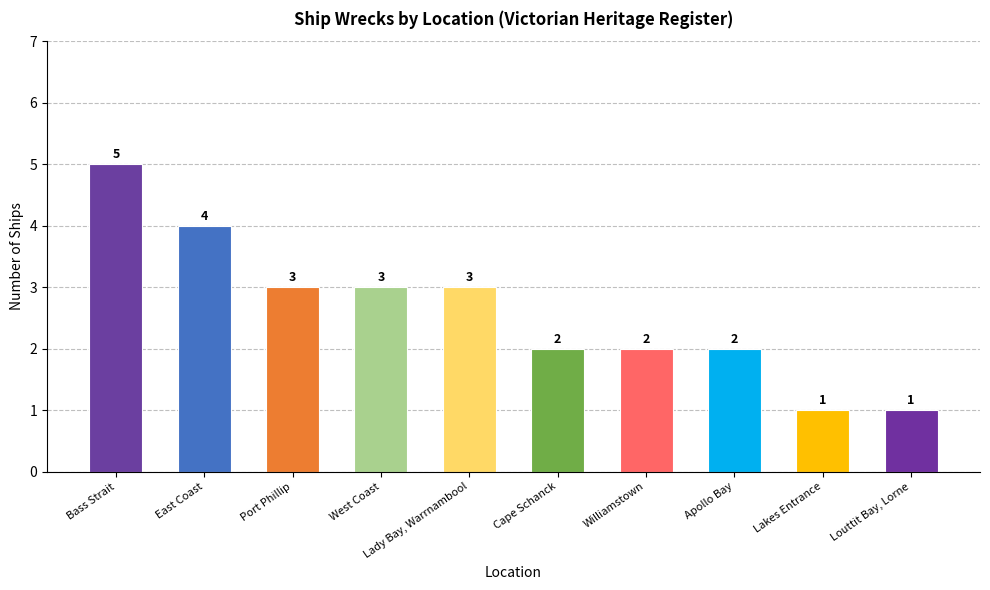

At which label does the data first exceed 3?

Bass Strait